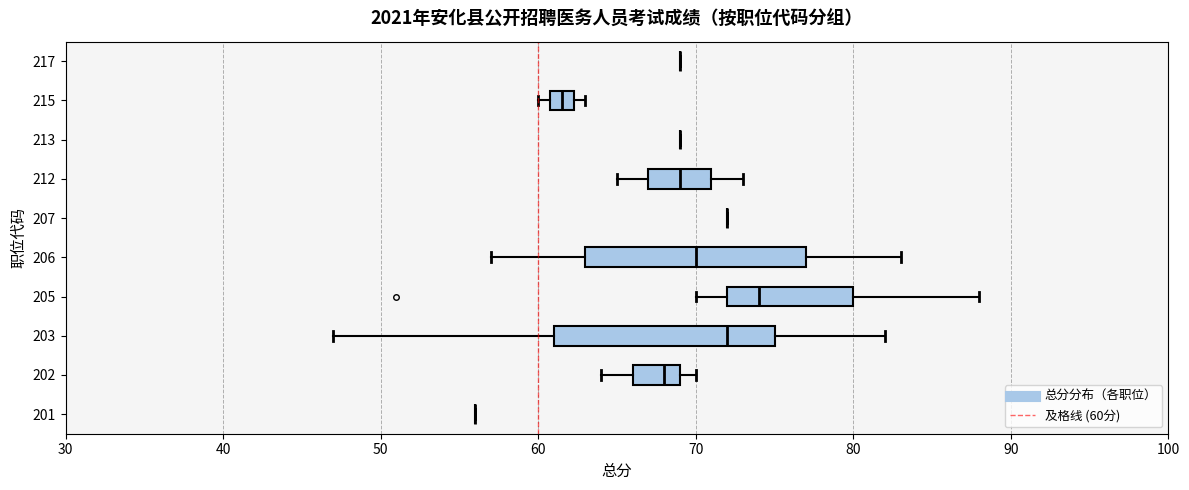

Reading bottom to top, read every box against the x-axis: the position of its median line, the range the box covers, and the ends of its whiskers. The values are not printed on the chart, so give them approximately, as read against the axis.

201: box collapsed to a line at 56, whiskers 56 to 56
202: median 68, box 66 to 69, whiskers 64 to 70
203: median 72, box 61 to 75, whiskers 47 to 82
205: median 74, box 72 to 80, whiskers 70 to 88
206: median 70, box 63 to 77, whiskers 57 to 83
207: box collapsed to a line at 72, whiskers 72 to 72
212: median 69, box 67 to 71, whiskers 65 to 73
213: box collapsed to a line at 69, whiskers 69 to 69
215: median 62 (inside the box), box 61 to 62, whiskers 60 to 63
217: box collapsed to a line at 69, whiskers 69 to 69